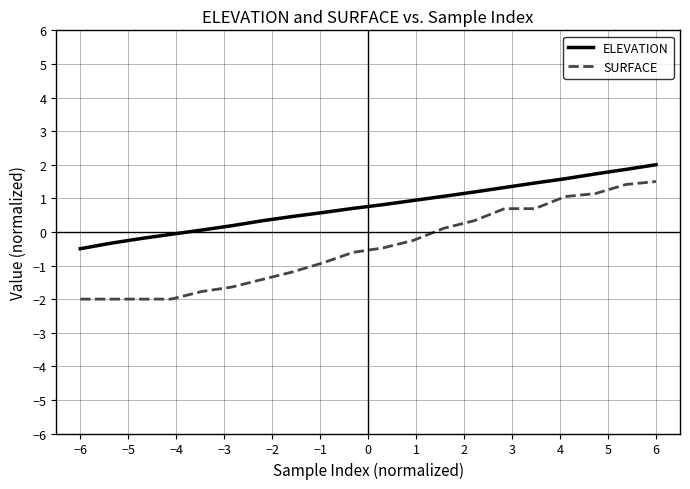

Which series has the largest range (max minus min)?

SURFACE